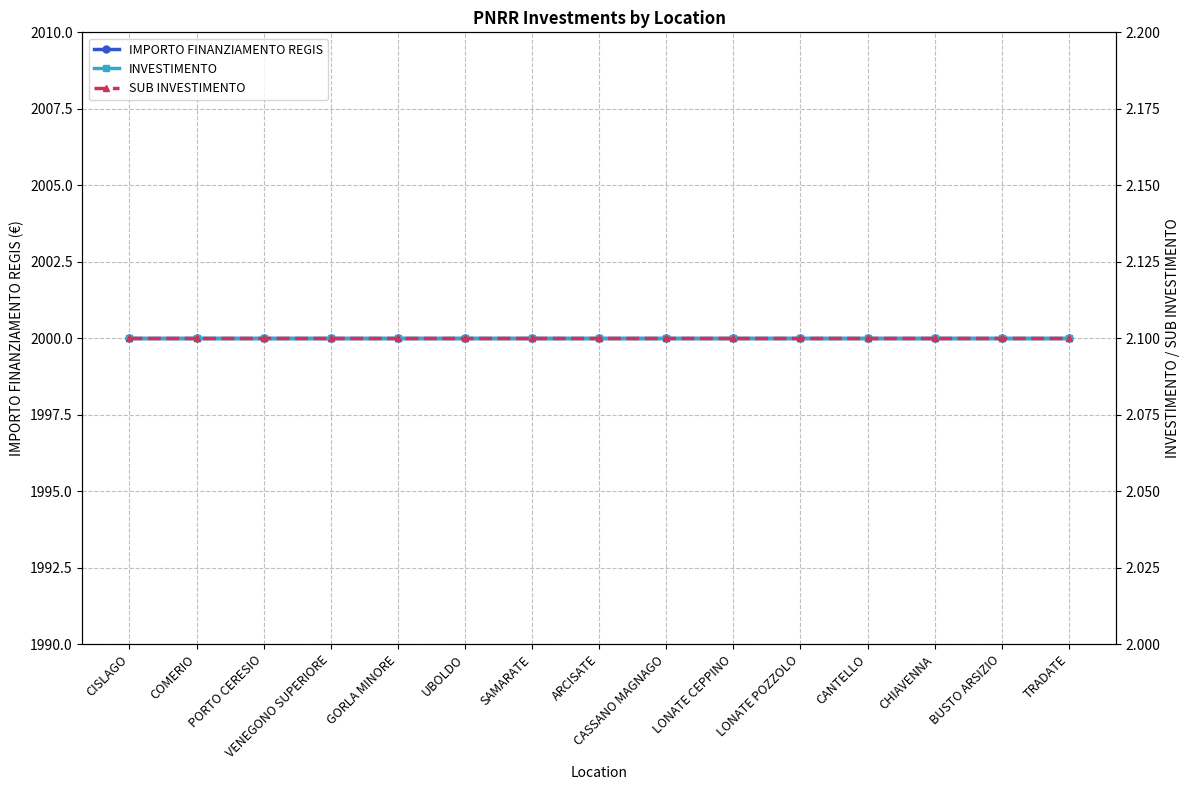

What is the label of the 9th point from the left?

CASSANO MAGNAGO